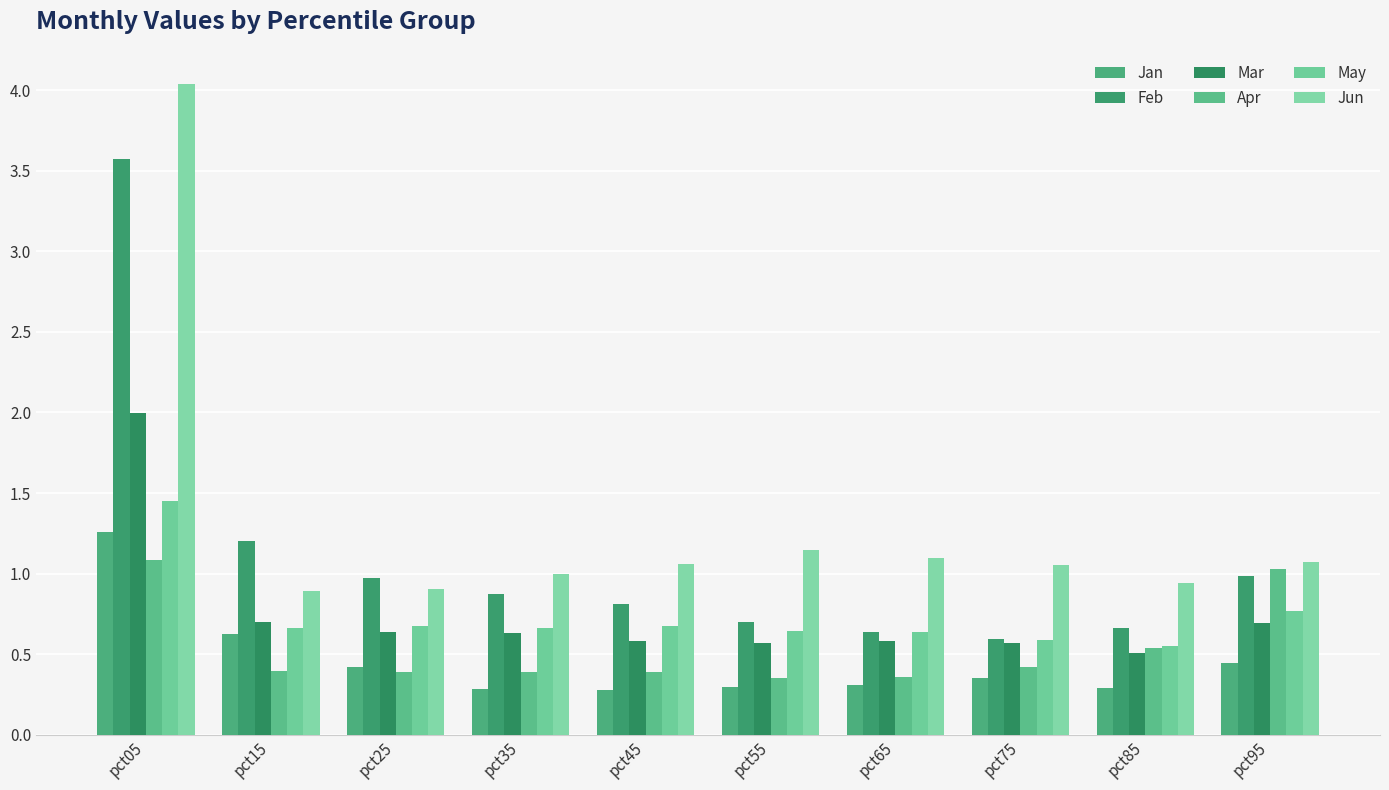

Which series has the widest spread of values?

Jun